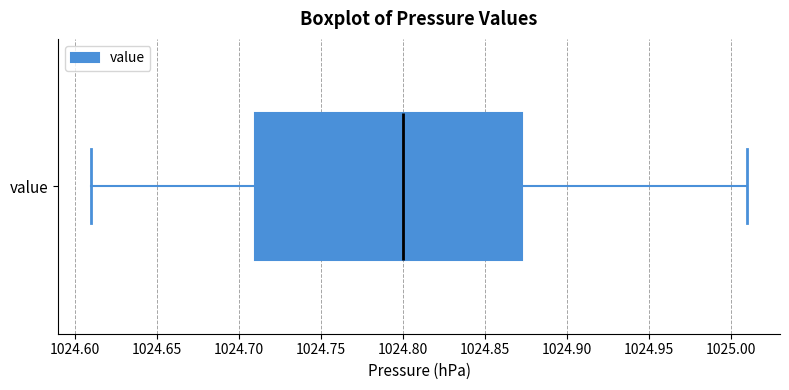

Transcribe this box plot: give where the median line is, the range the box spans, and where the two whiskers end, as read against the x-axis. The values are not printed on the chart, so give them approximately, as read against the axis.

median 1024.800, box 1024.710 to 1024.875, whiskers 1024.610 to 1025.010